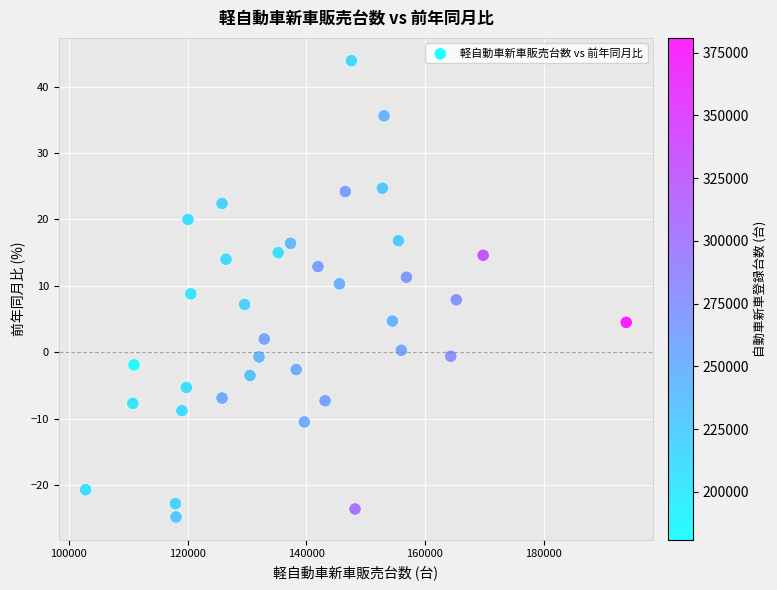

What is the range of Y values (max minus min)?

68.7